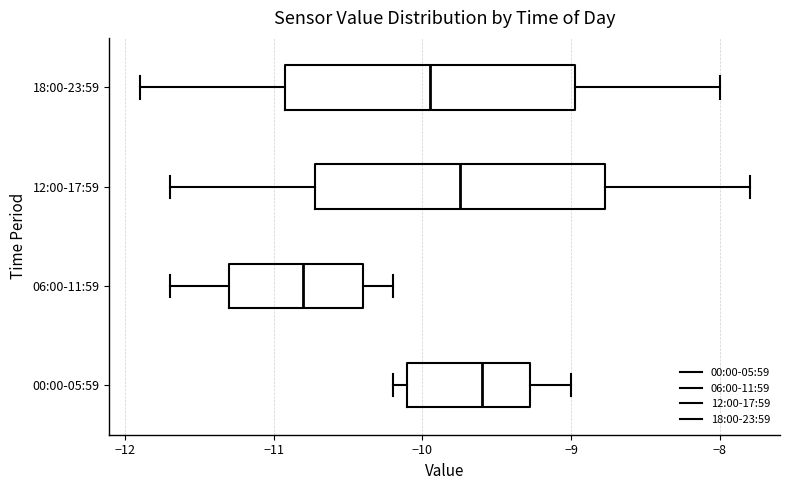

Which box's median line is the furthest to the left?

06:00-11:59